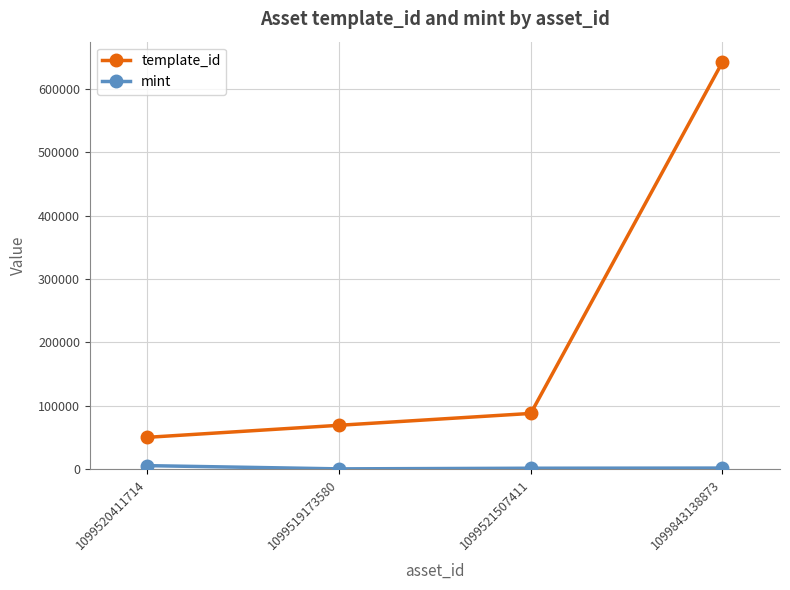

The template_id series shows 115635 at 1099519173580. True or false?

False